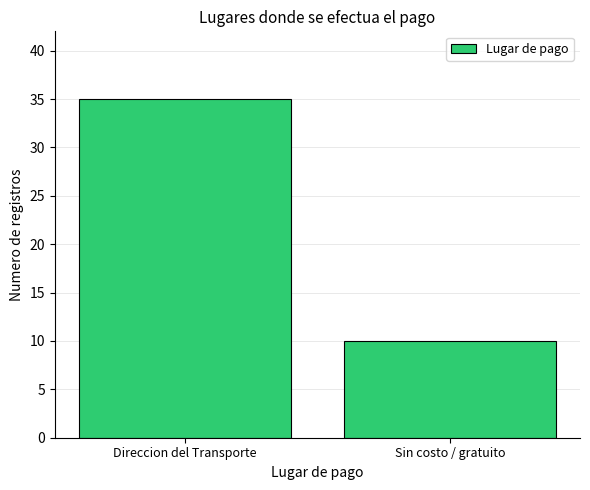

Reading left to right, list all the values displayed in this chart.

35	10